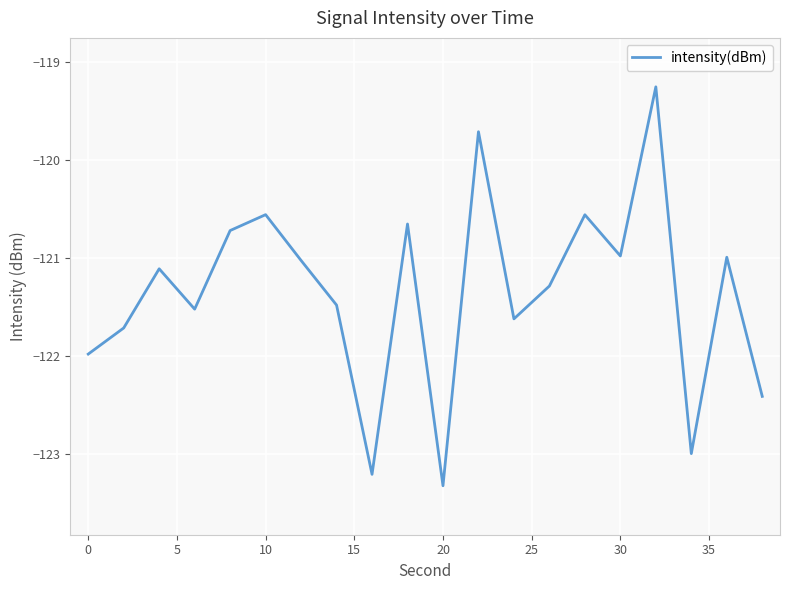

What is the greatest value displayed?

-119.3